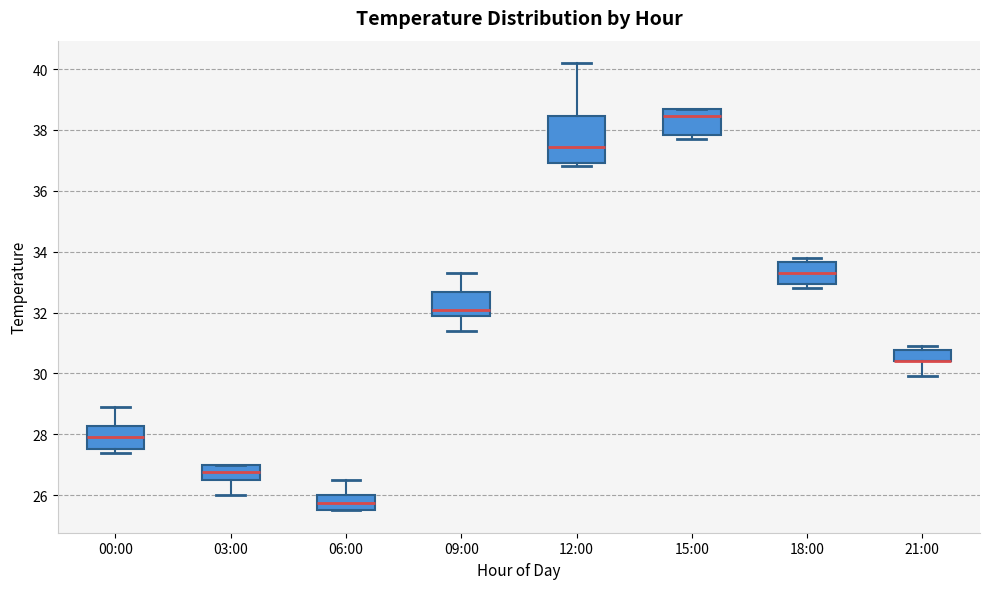

Reading left to right, read every box against the y-axis: the position of its median line, the range the box covers, and the ends of its whiskers. The values are not printed on the chart, so give them approximately, as read against the axis.

00:00: median 28.0, box 27.6 to 28.2, whiskers 27.4 to 29.0
03:00: median 26.8, box 26.6 to 27.0, whiskers 26.0 to 27.0
06:00: median 25.8, box 25.6 to 26.0, whiskers 25.6 to 26.6
09:00: median 32.2, box 32.0 to 32.6, whiskers 31.4 to 33.4
12:00: median 37.4, box 37.0 to 38.4, whiskers 36.8 to 40.2
15:00: median 38.4, box 37.8 to 38.8, whiskers 37.8 (just below the box's lower edge) to 38.8
18:00: median 33.4, box 33.0 to 33.6, whiskers 32.8 to 33.8
21:00: median 30.4 (drawn on the box's lower edge), box 30.4 to 30.8, whiskers 30.0 to 31.0